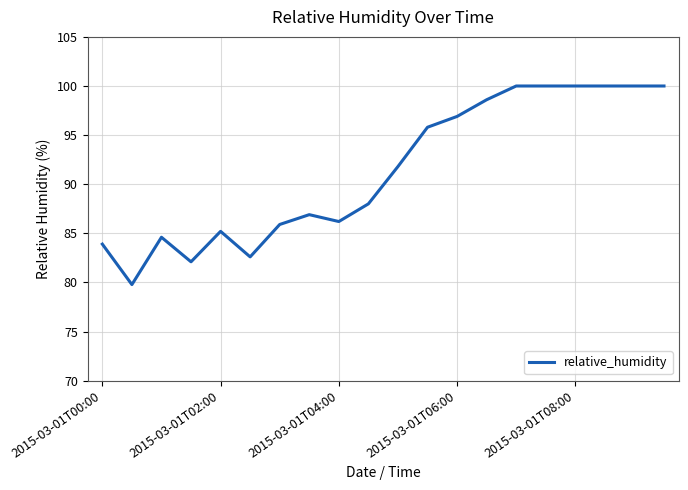

What is the difference between the maximum and minimum values?

20.2